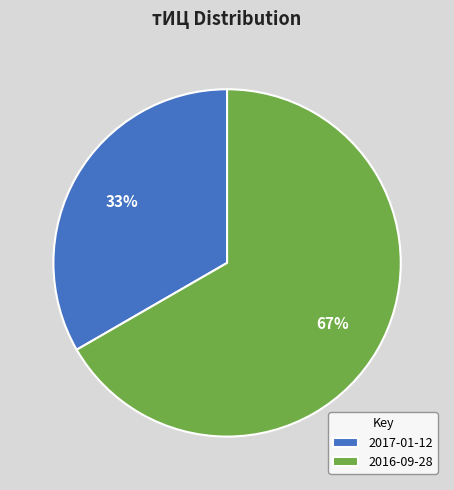

To the nearest percent, what is the average slice percentage?

50%